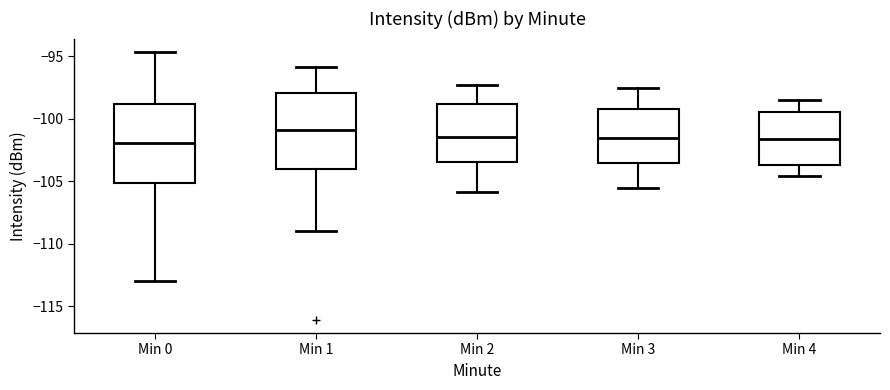

Reading left to right, read every box against the y-axis: the position of its median line, the range the box covers, and the ends of its whiskers. The values are not printed on the chart, so give them approximately, as read against the axis.

Min 0: median -102.0, box -105.0 to -99.0, whiskers -113.0 to -94.5
Min 1: median -101.0, box -104.0 to -98.0, whiskers -109.0 to -96.0
Min 2: median -101.5, box -103.5 to -99.0, whiskers -106.0 to -97.5
Min 3: median -101.5, box -103.5 to -99.0, whiskers -105.5 to -97.5
Min 4: median -101.5, box -103.5 to -99.5, whiskers -104.5 to -98.5